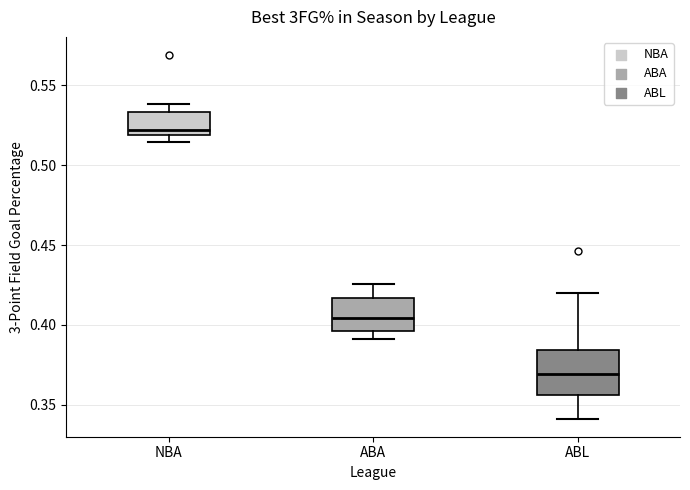

Where does the median line of the box for ABA sit on the y-axis? The values are not printed on the chart, so give them approximately, as read against the axis.

0.405